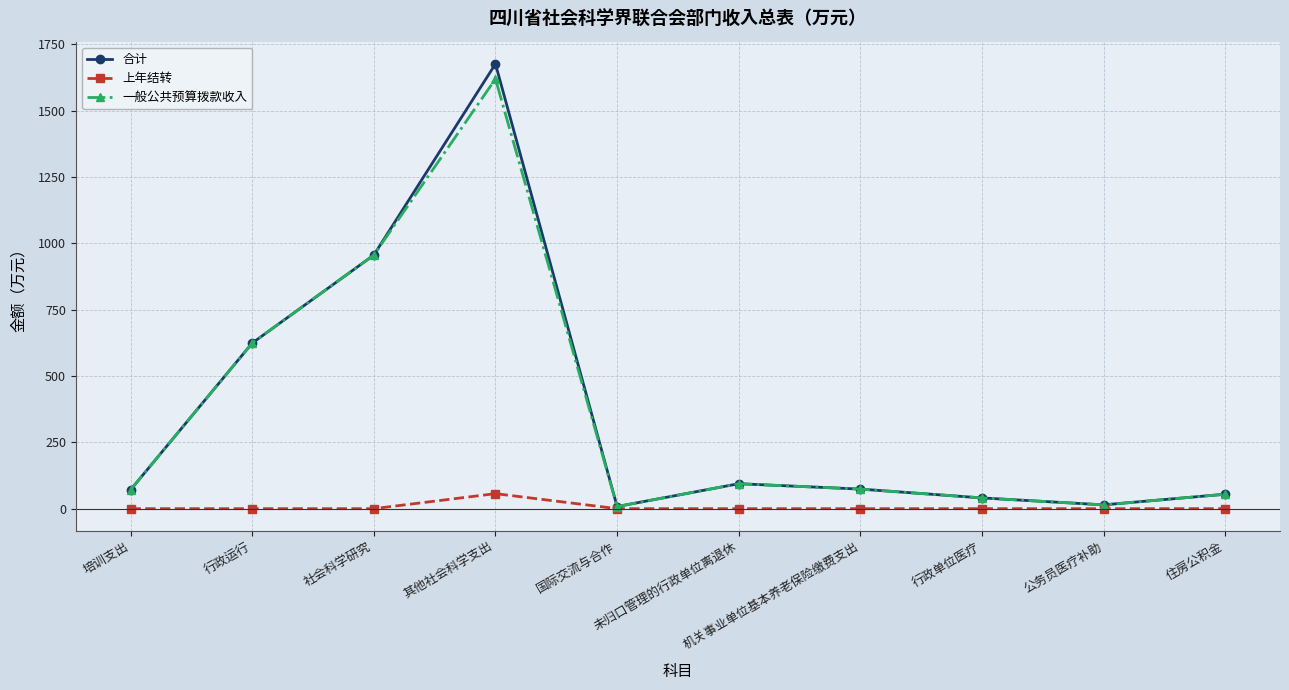

Which series has the largest range (max minus min)?

合计